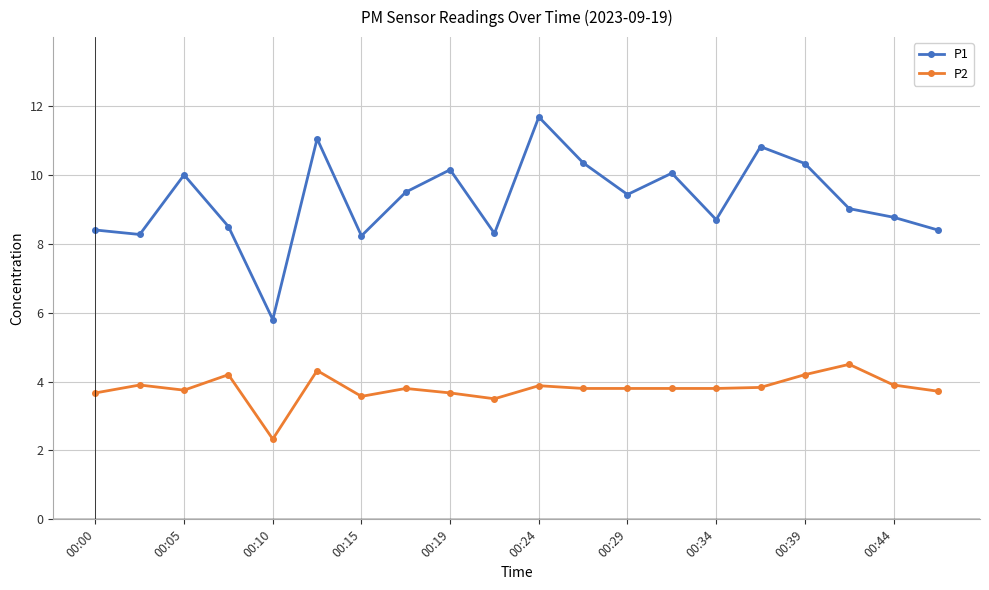

What are all the series names shown in the legend?

P1, P2